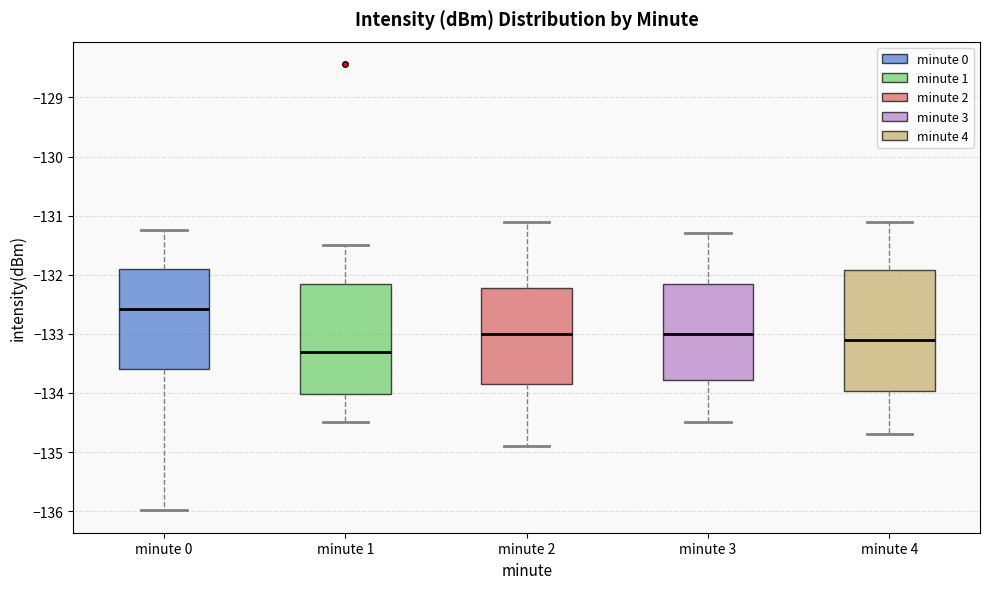

Reading left to right, transcribe this box plot: for each box, give where its median line is, the range the box spans, and where its two whiskers end, as read against the y-axis. The values are not printed on the chart, so give them approximately, as read against the axis.

minute 0: median -132.6, box -133.6 to -131.9, whiskers -136.0 to -131.2
minute 1: median -133.3, box -134.0 to -132.1, whiskers -134.5 to -131.5
minute 2: median -133.0, box -133.8 to -132.2, whiskers -134.9 to -131.1
minute 3: median -133.0, box -133.8 to -132.1, whiskers -134.5 to -131.3
minute 4: median -133.1, box -134.0 to -131.9, whiskers -134.7 to -131.1